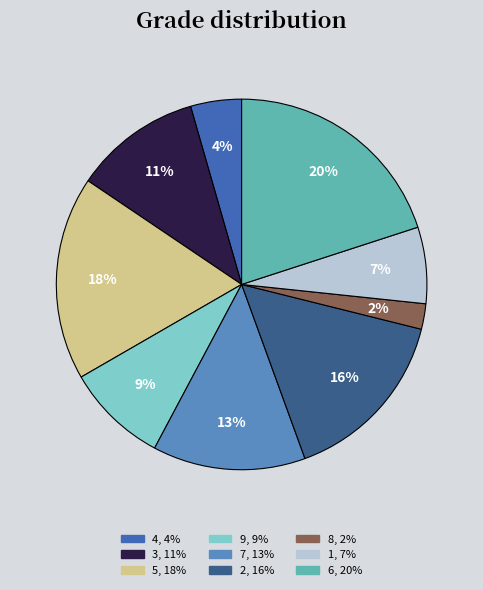

Which slice is the smallest?

8